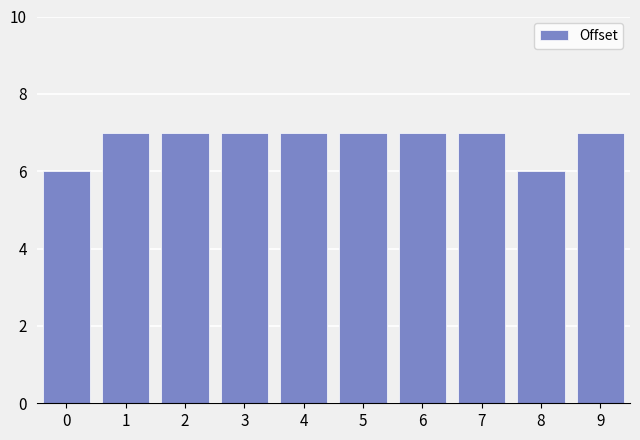

Reading left to right, extract all data points from this chart.

6	7	7	7	7	7	7	7	6	7